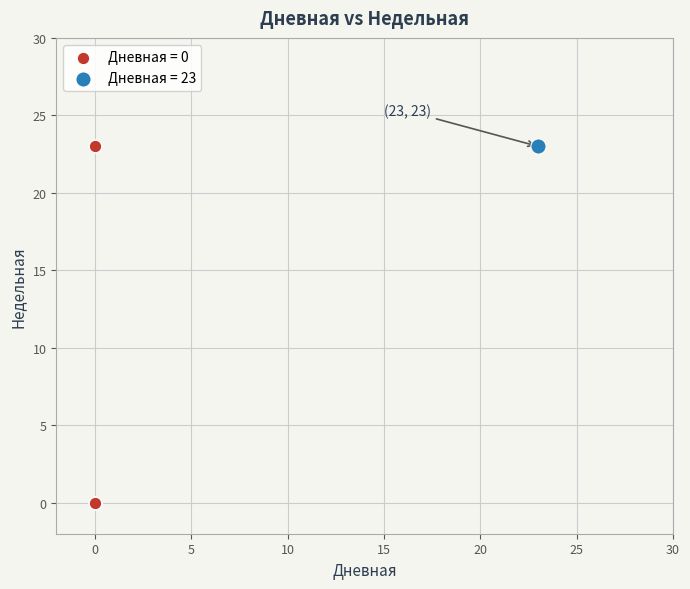

What are all the series names shown in the legend?

Дневная = 0, Дневная = 23